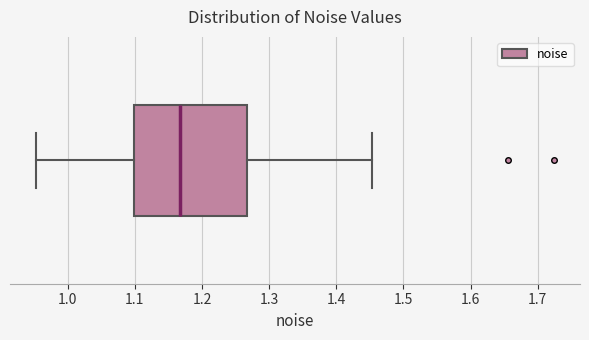

Where does the median line of the box sit on the x-axis? The values are not printed on the chart, so give them approximately, as read against the axis.

1.17